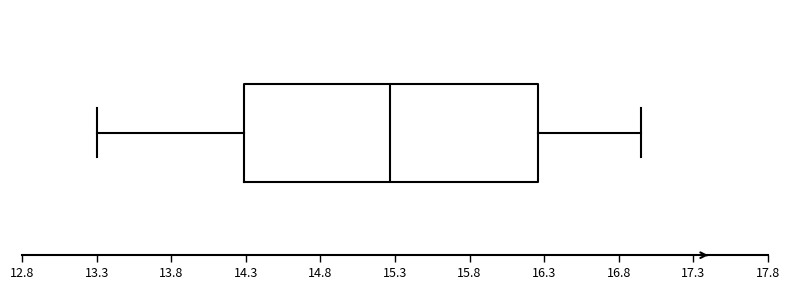

Where is the left edge of the box on the x-axis? The values are not printed on the chart, so give them approximately, as read against the axis.

14.30